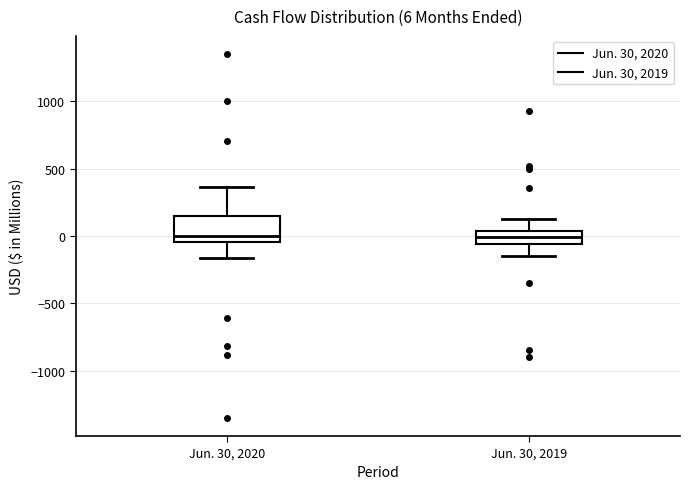

Comparing the boxes themselves (not the whiskers), which one is the tallest?

Jun. 30, 2020